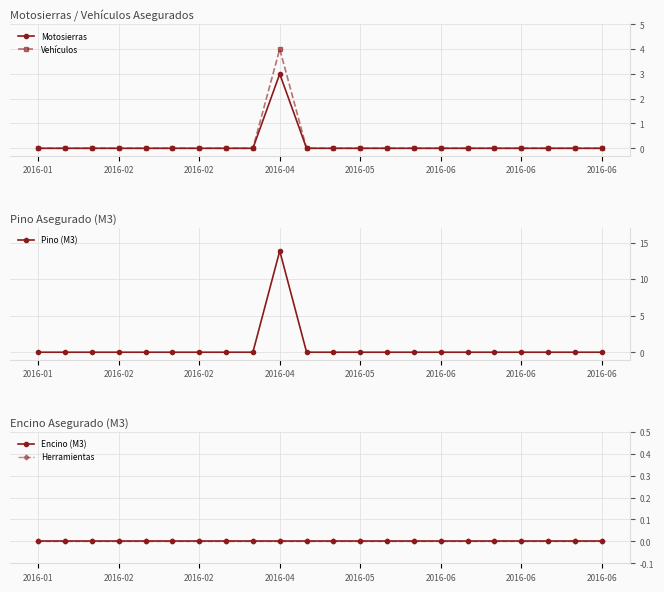

What is the label of the 18th point from the left?

17